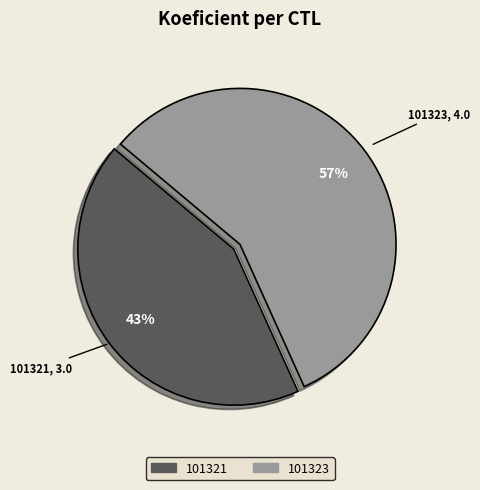

Is the sum of 101323 and 101321 greater than half?

Yes